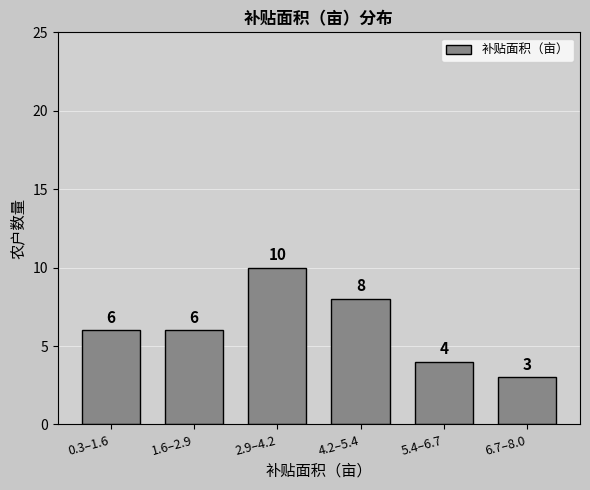

Reading right to left, extract all data points from this chart.

3	4	8	10	6	6